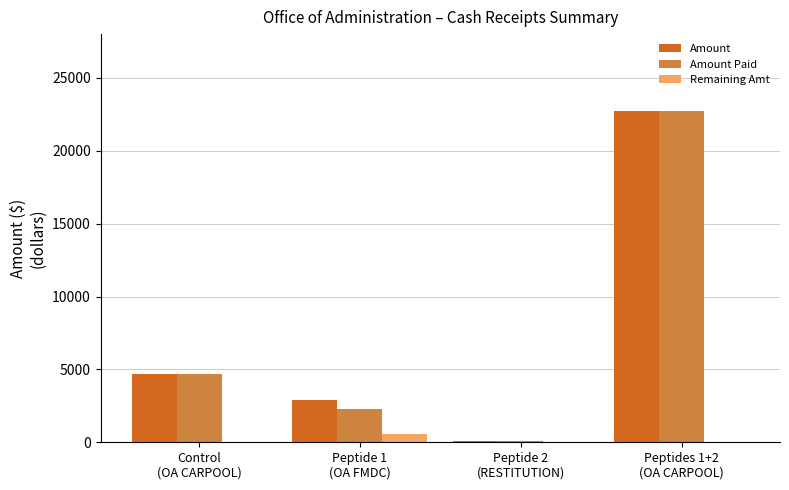

At which label does Amount Paid first exceed 4678?

Control
(OA CARPOOL)